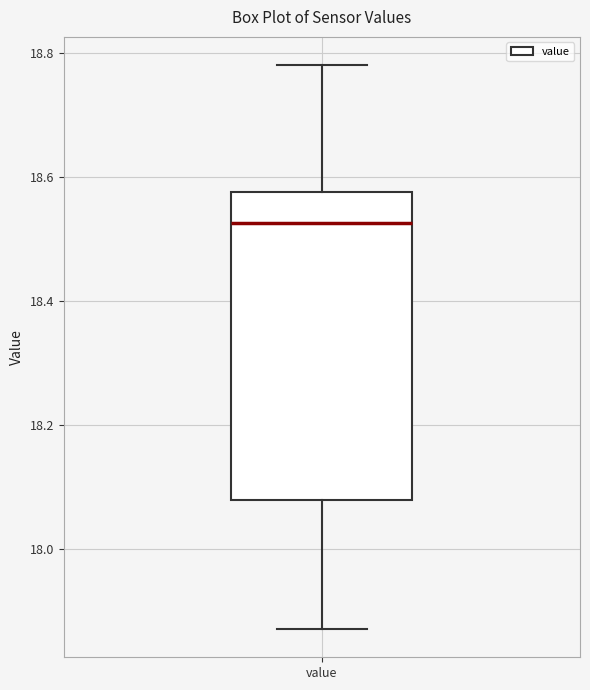

Transcribe this box plot: give where the median line is, the range the box spans, and where the two whiskers end, as read against the y-axis. The values are not printed on the chart, so give them approximately, as read against the axis.

median 18.52, box 18.08 to 18.58, whiskers 17.88 to 18.78